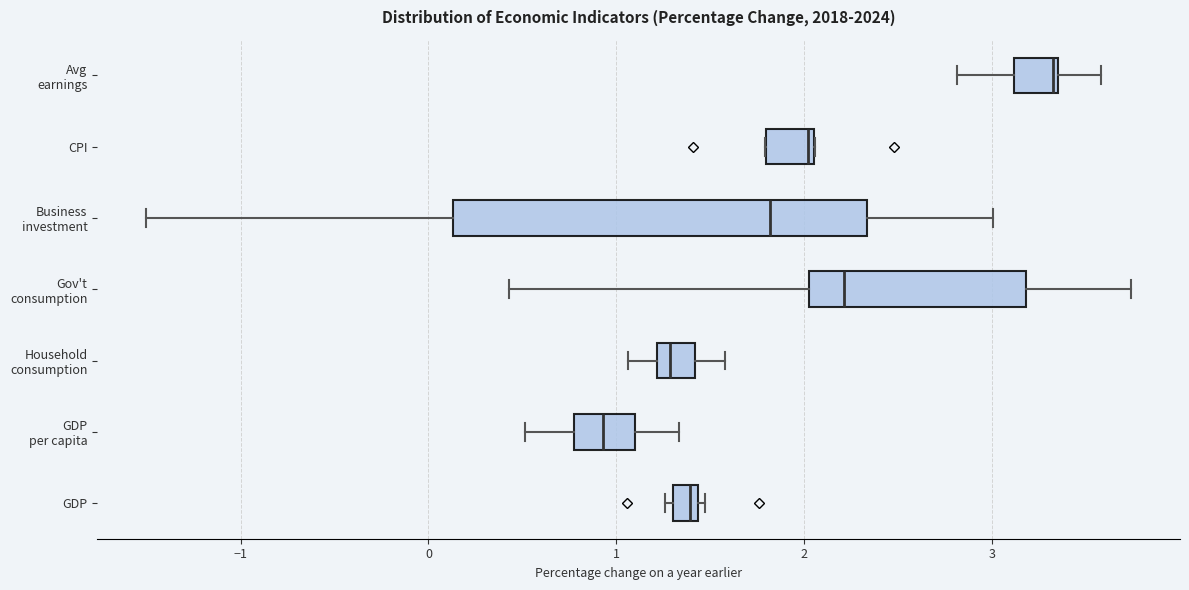

Where is the left edge of the box for GDP on the x-axis? The values are not printed on the chart, so give them approximately, as read against the axis.

1.3